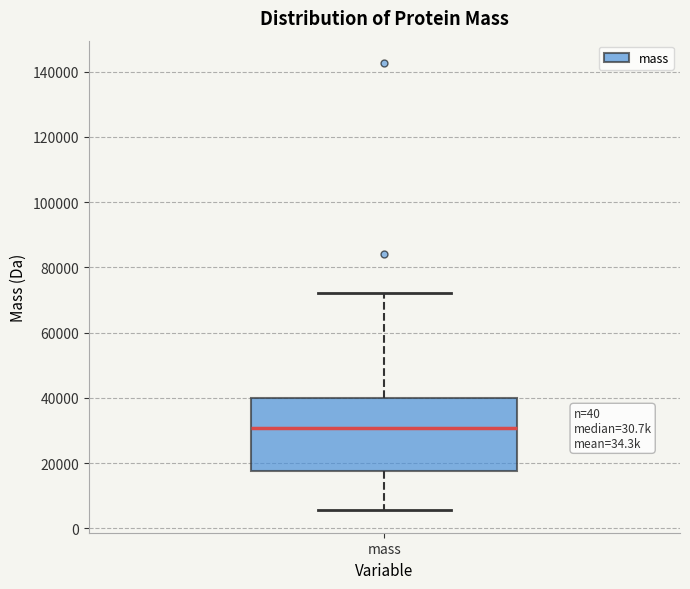

Where does the upper whisker of the box for mass end on the y-axis? The values are not printed on the chart, so give them approximately, as read against the axis.

72000